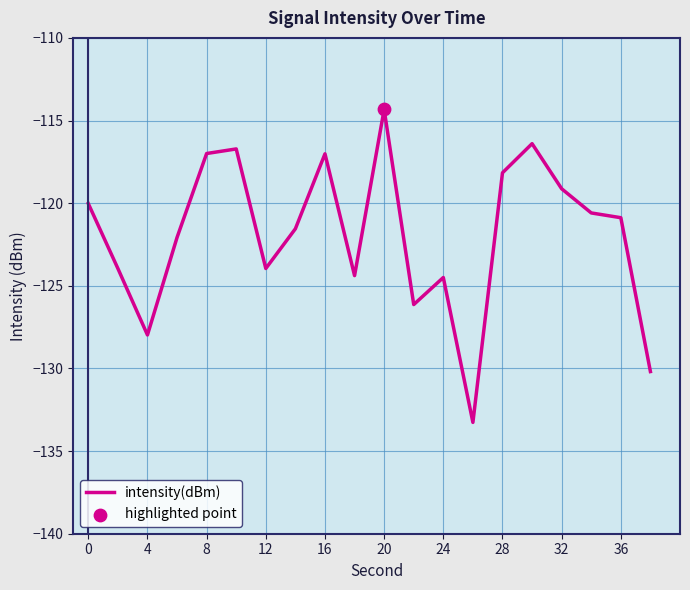

What is the smallest value displayed?

-133.3